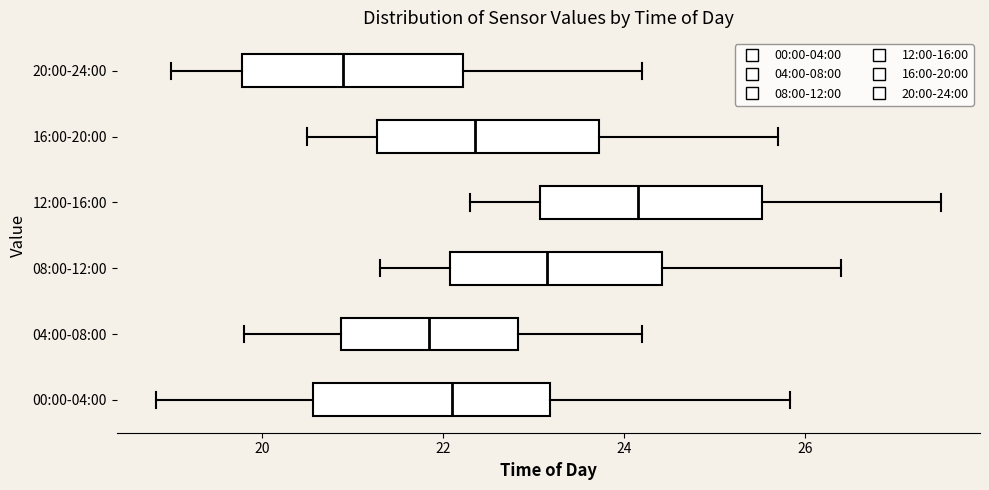

Where is the left edge of the box for 04:00-08:00 on the x-axis? The values are not printed on the chart, so give them approximately, as read against the axis.

20.8